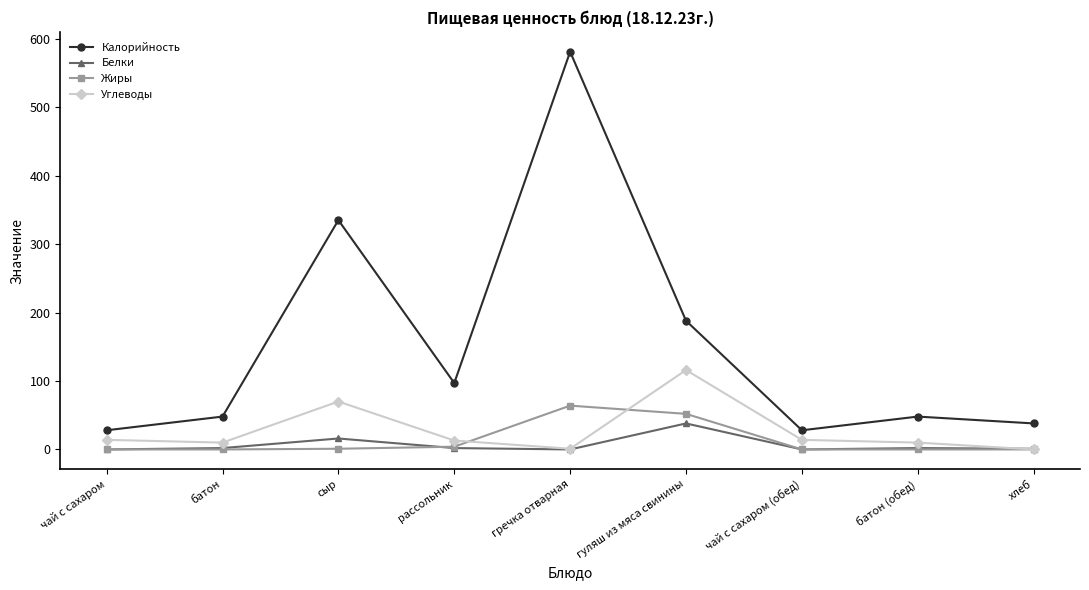

At which category does the chart reach its peak across all series?

гречка отварная